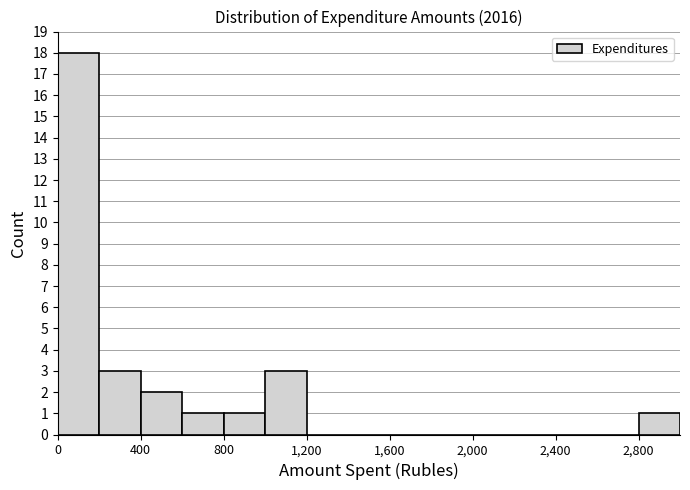

Which range on the x-axis has the tallest bar?

0 to 200